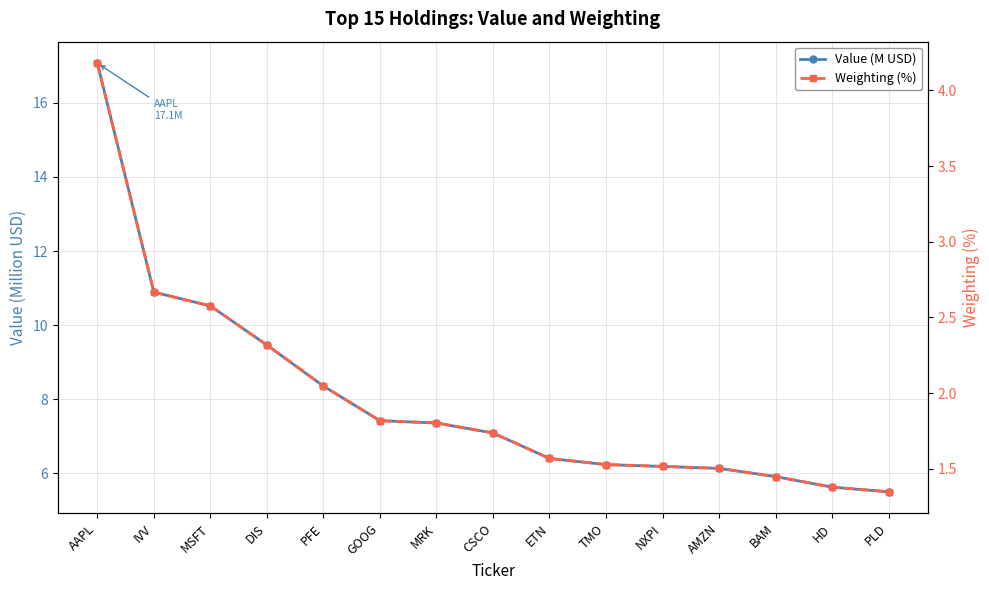

How many lines are shown in the chart?

2